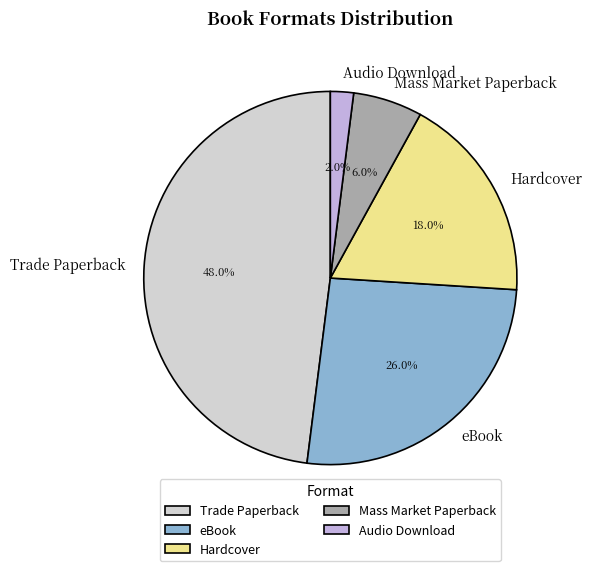

What is the smallest slice in the pie chart?

Audio Download